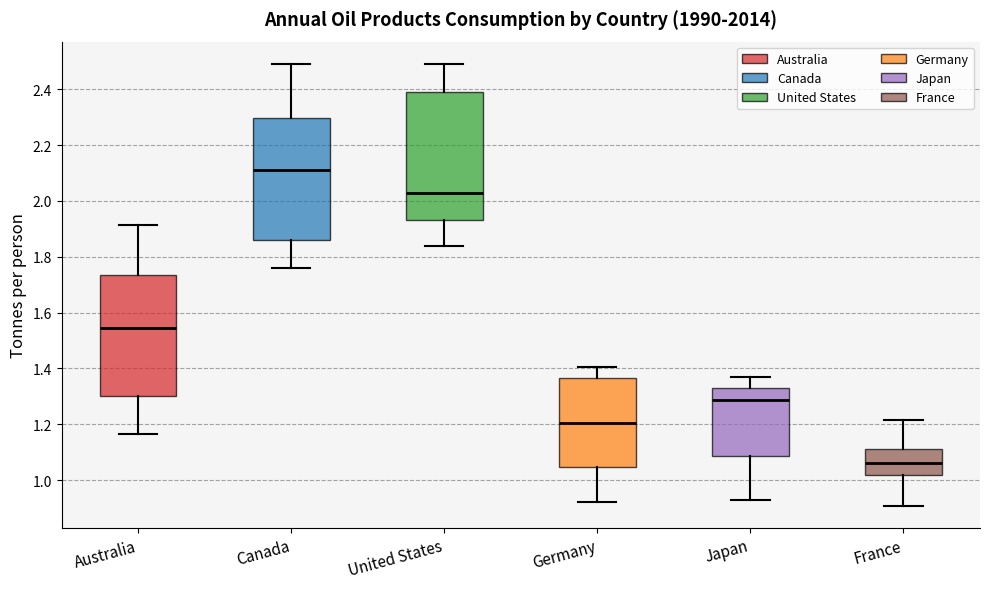

Where is the upper edge of the box for United States on the y-axis? The values are not printed on the chart, so give them approximately, as read against the axis.

2.40